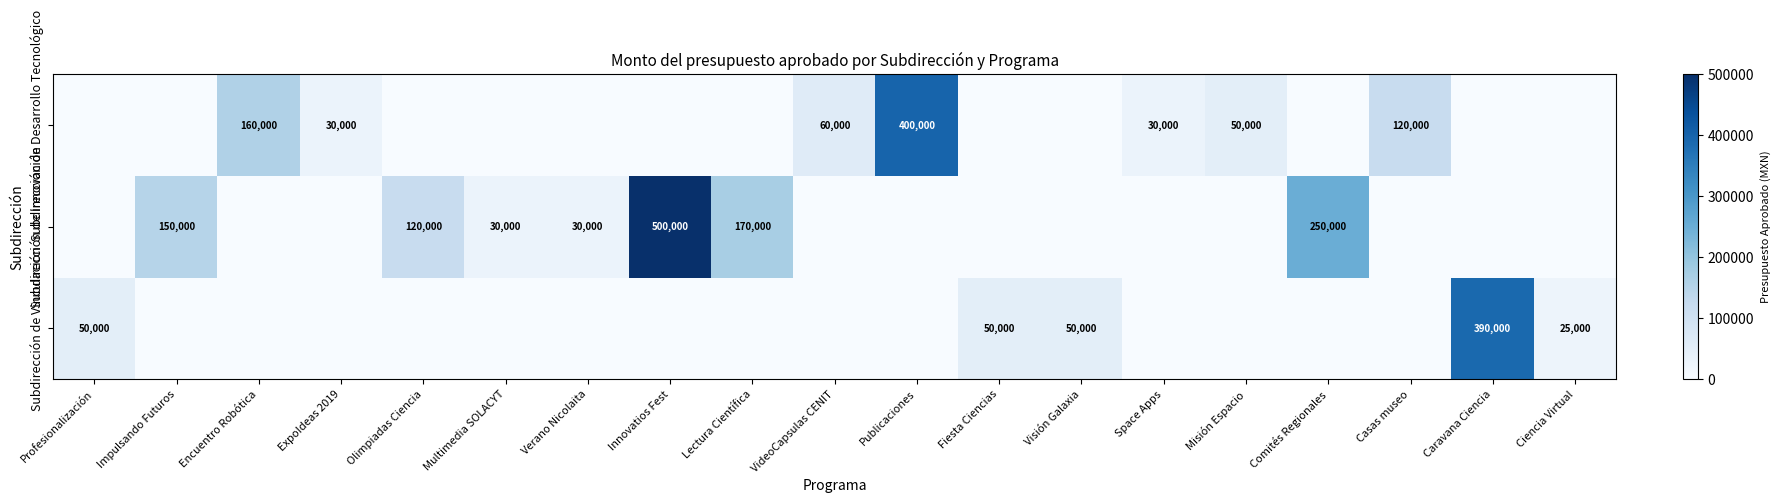

The Subdirección de Innovación series shows 227591 at Lectura Científica. True or false?

False